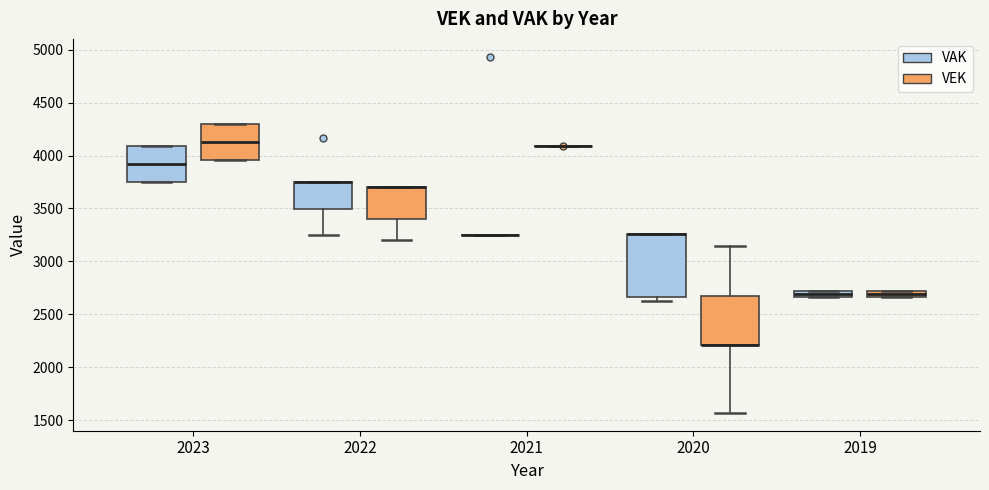

Where is the upper edge of the box for 2022 (VAK) on the y-axis? The values are not printed on the chart, so give them approximately, as read against the axis.

3750